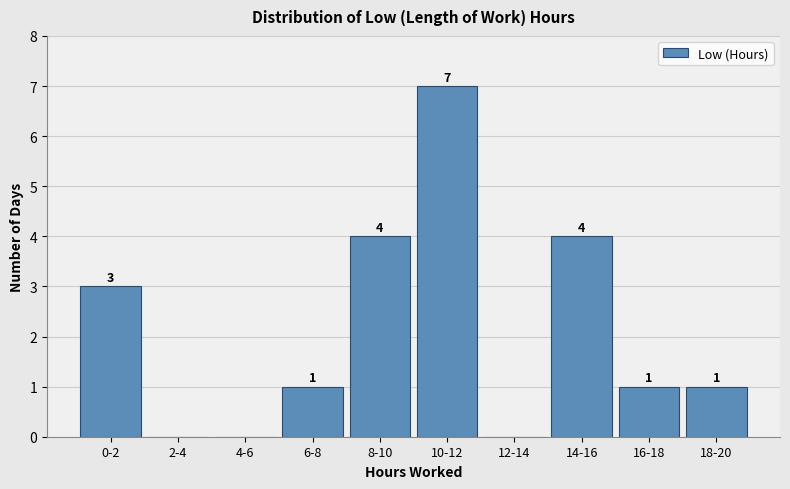

Reading left to right, transcribe all the data shown in this chart.

0-2=3	2-4=0	4-6=0	6-8=1	8-10=4	10-12=7	12-14=0	14-16=4	16-18=1	18-20=1